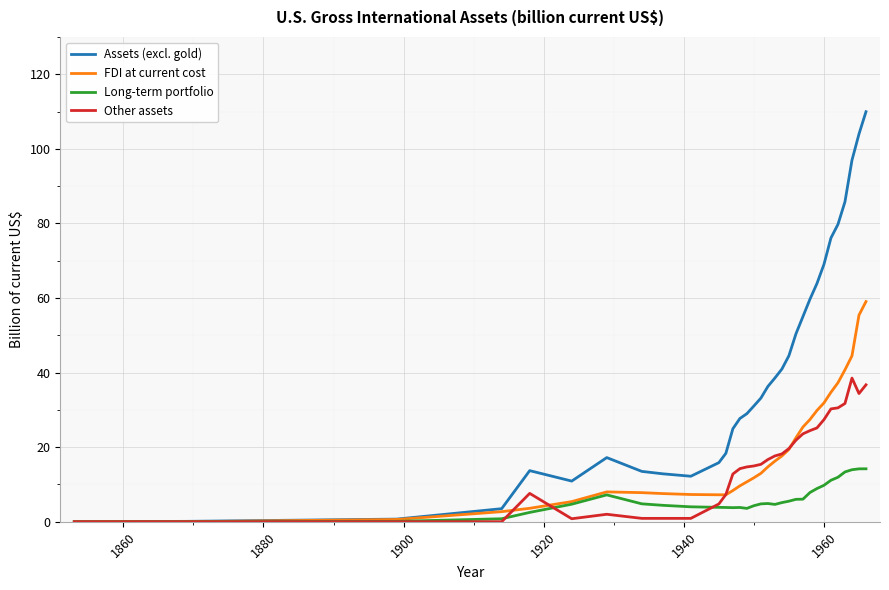

What are all the series names shown in the legend?

Assets (excl. gold), FDI at current cost, Long-term portfolio, Other assets